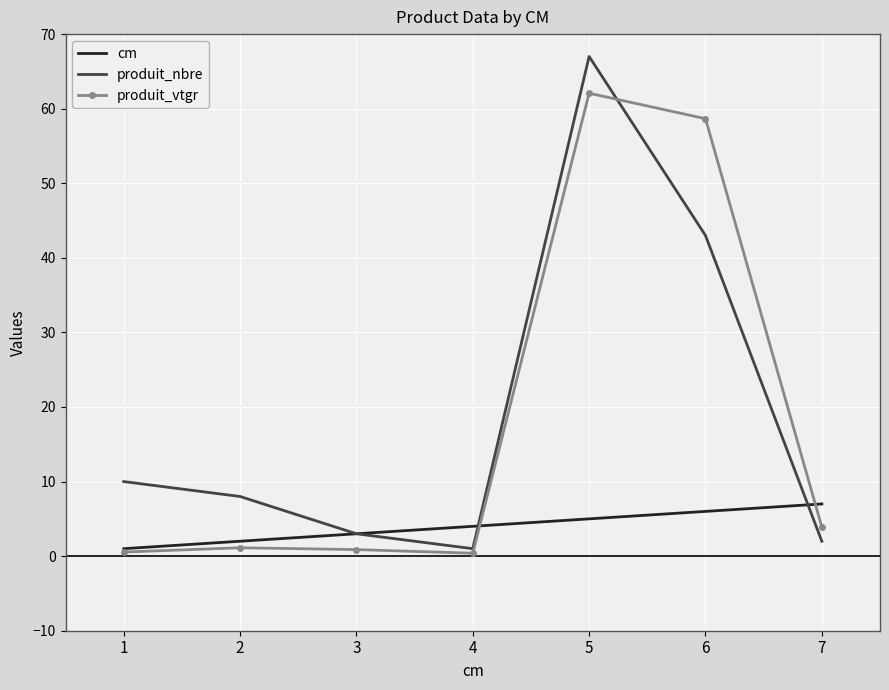

Is it true that produit_vtgr equals 89.2 at 6?

False